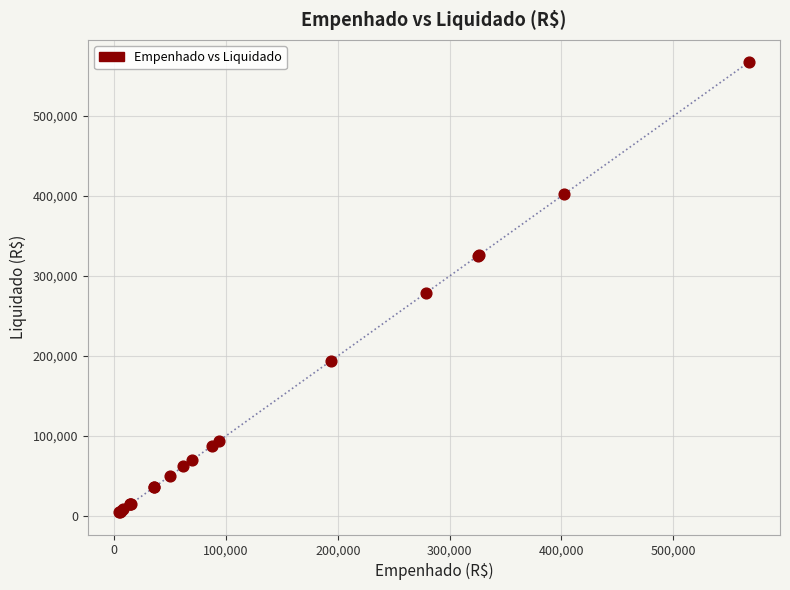

What Y value in the scatter plot is closest to 285998?

278984.2